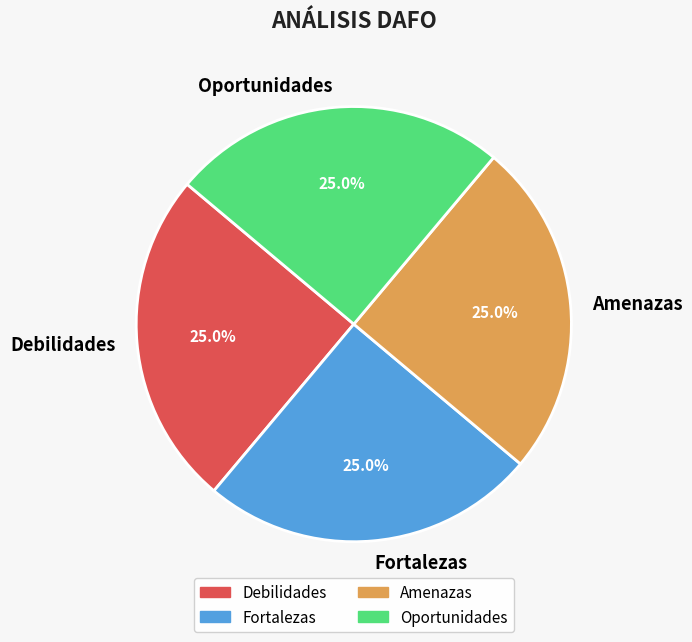

Is there a majority slice in this chart?

No